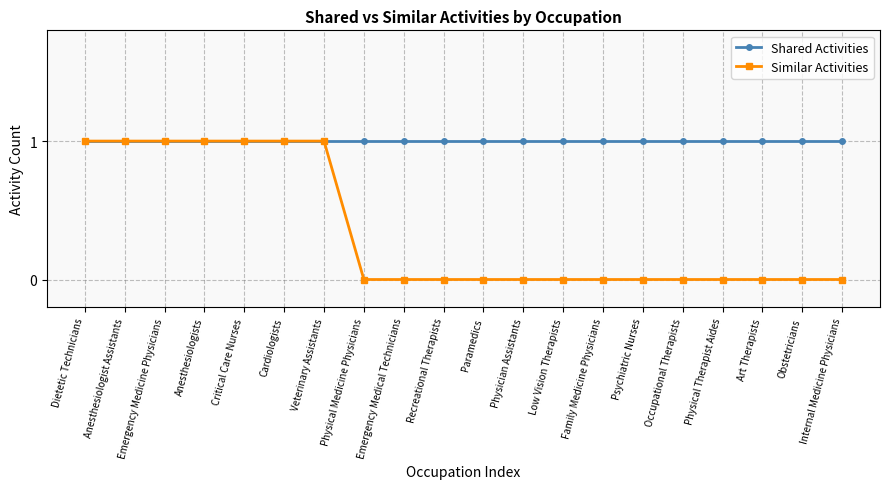

At Psychiatric Nurses, list the series in order from largest to smallest.

Shared Activities, Similar Activities